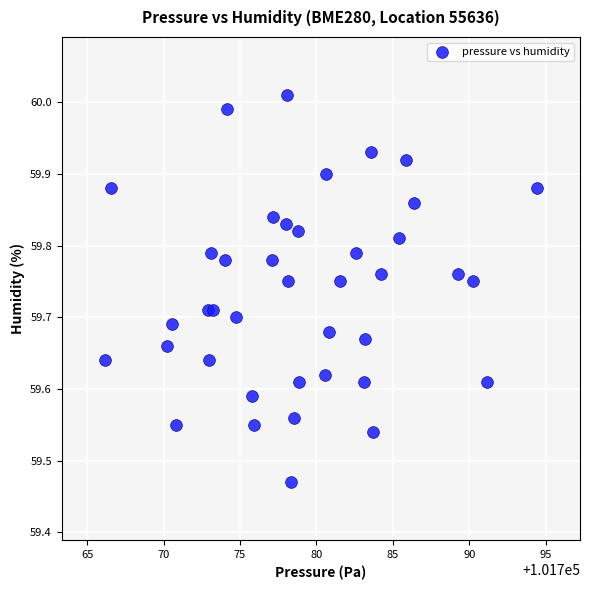

What is the range of Y values (max minus min)?

0.5